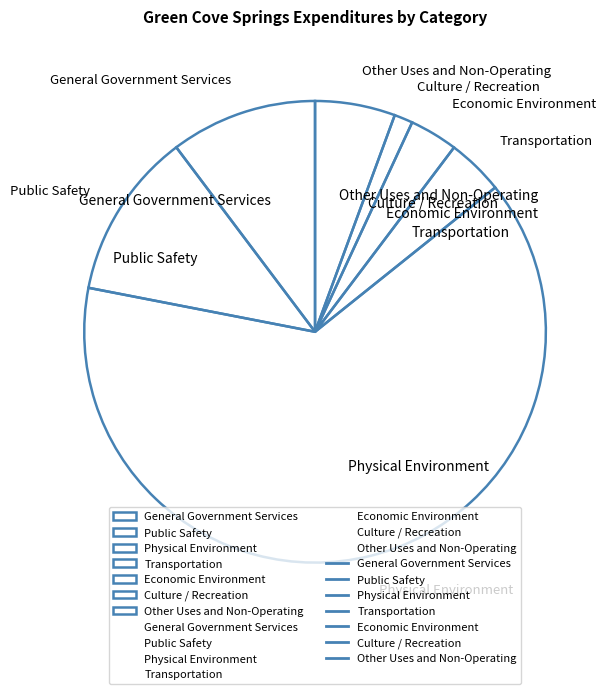

Which slice is the largest?

Physical Environment